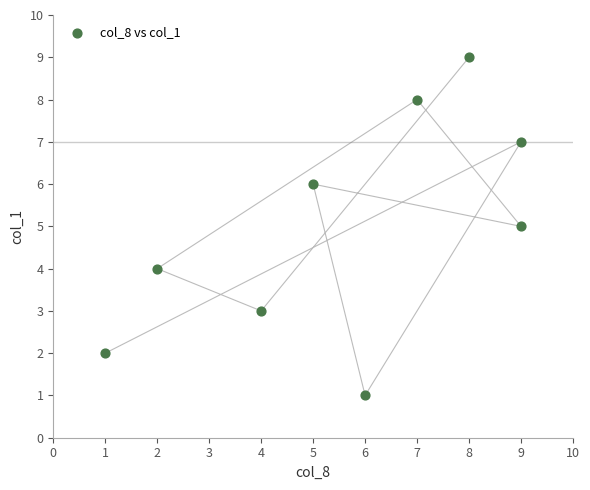

What is the average X value?

6